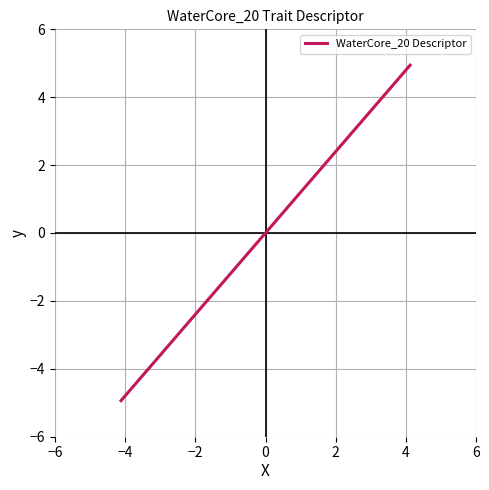

What is the minimum value shown in the chart?

-4.9